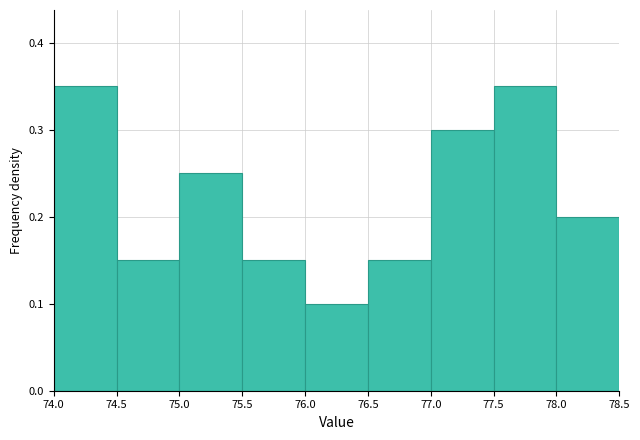

Reading left to right, transcribe this chart: for each bar, give the range it covers on the x-axis and its height. The values are not printed on the chart, so give them approximately, as read against the axis.

74.0 to 74.5: 0.35
74.5 to 75.0: 0.15
75.0 to 75.5: 0.25
75.5 to 76.0: 0.15
76.0 to 76.5: 0.10
76.5 to 77.0: 0.15
77.0 to 77.5: 0.30
77.5 to 78.0: 0.35
78.0 to 78.5: 0.20